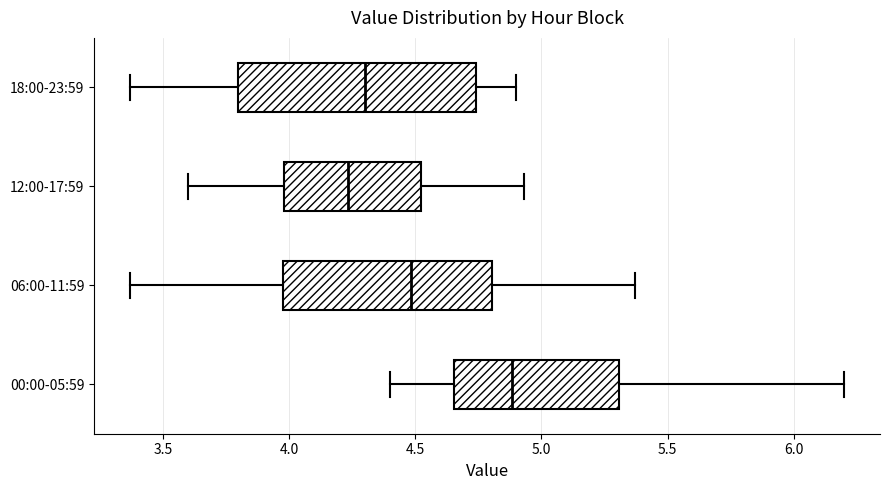

Comparing the boxes themselves (not the whiskers), which one is the widest?

18:00-23:59